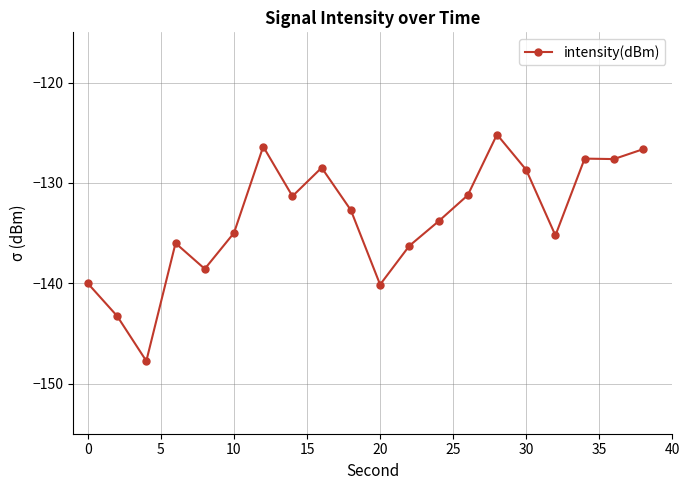

What is the greatest value displayed?

-125.2